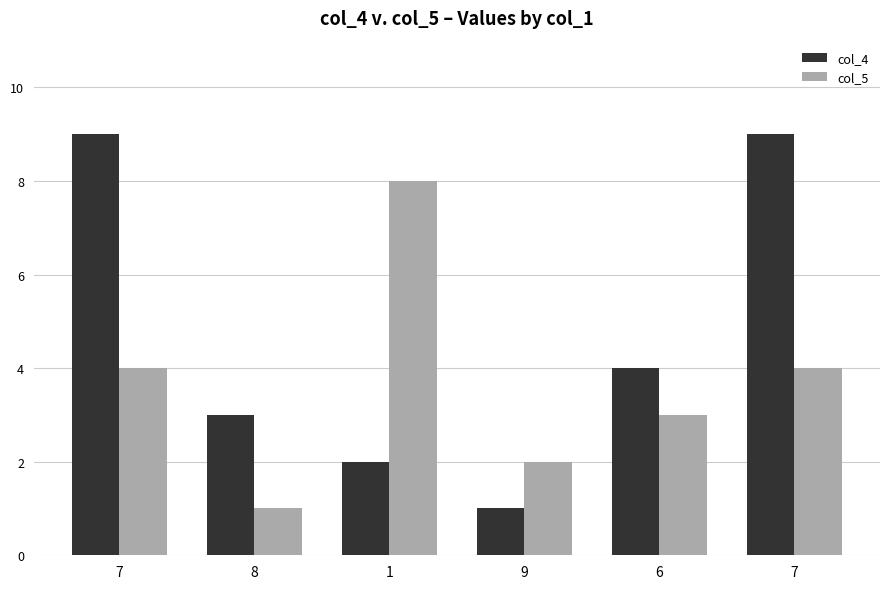

What are all the series names shown in the legend?

col_4, col_5